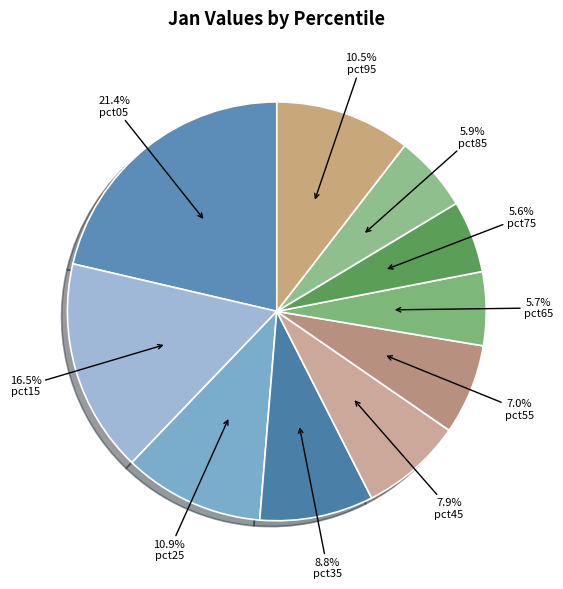

Count the number of slices in the pie.

10